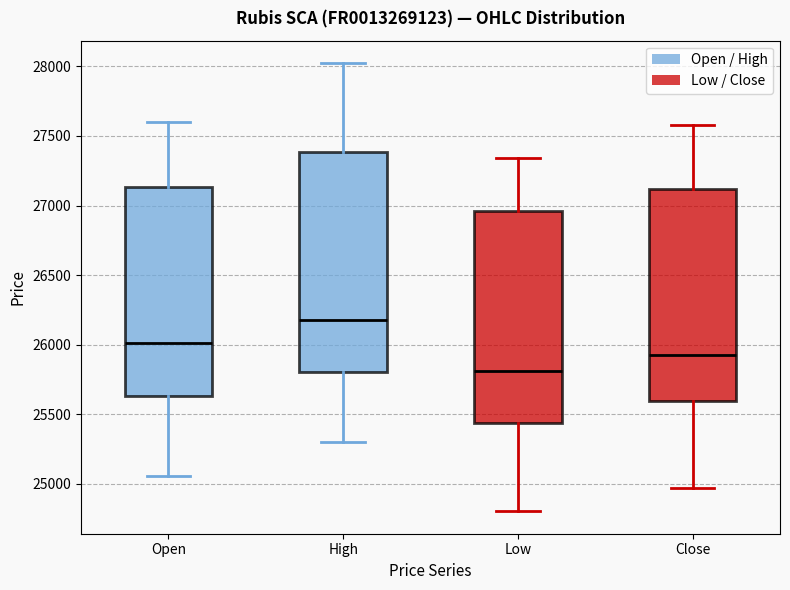

Which box has the lowest median line?

Low